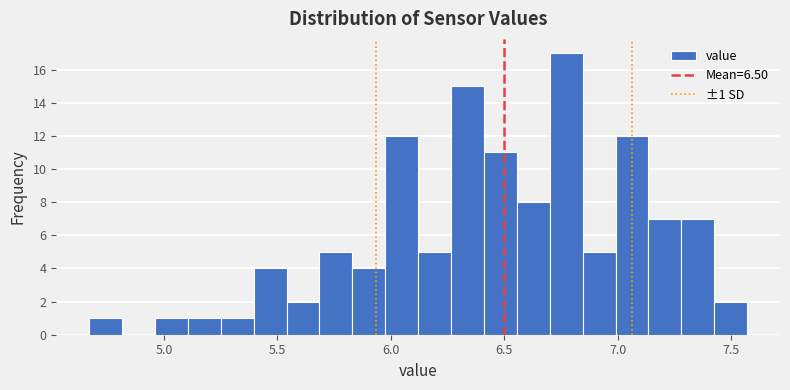

Read against the x-axis, roughly where is the centre of the tallest bar?

6.75